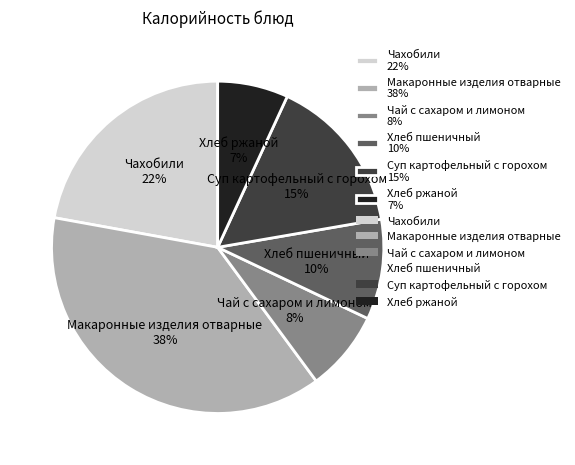

Is the sum of Хлеб ржаной and Чахобили greater than half?

No